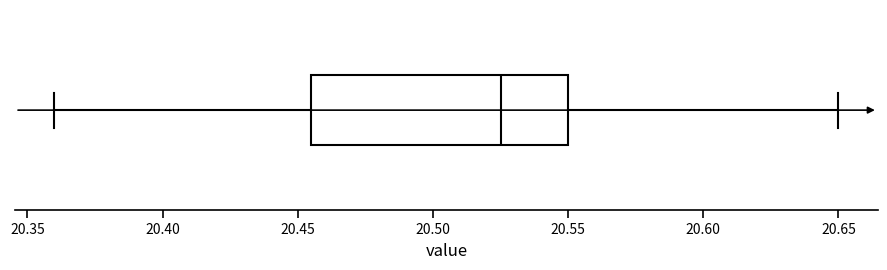

Read this box plot against the x-axis: the position of the median line, the range covered by the box, and the ends of both whiskers. The values are not printed on the chart, so give them approximately, as read against the axis.

median 20.525, box 20.455 to 20.550, whiskers 20.360 to 20.650